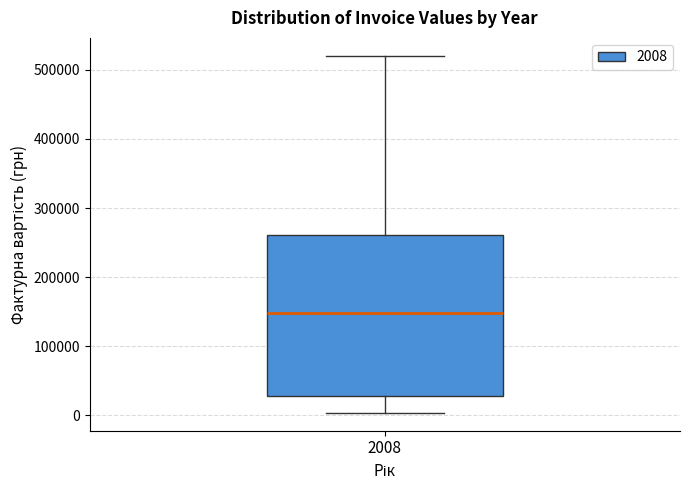

Where is the upper edge of the box at x = 2008 on the y-axis? The values are not printed on the chart, so give them approximately, as read against the axis.

260000